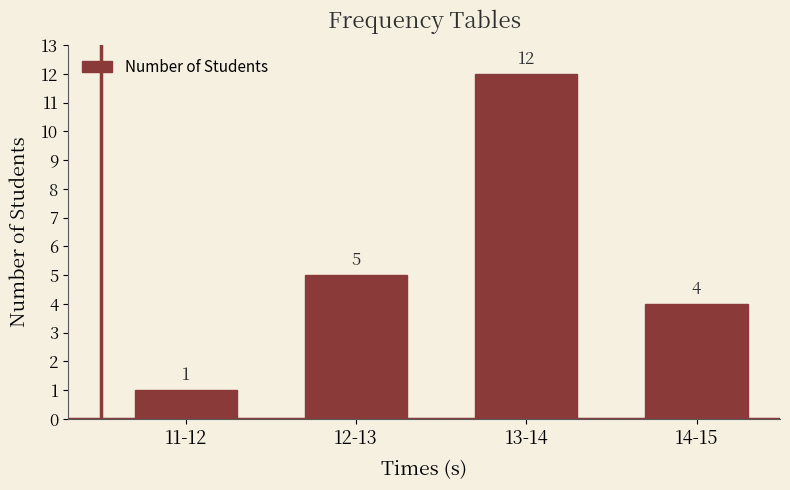

Reading right to left, transcribe all the data shown in this chart.

14-15=4	13-14=12	12-13=5	11-12=1